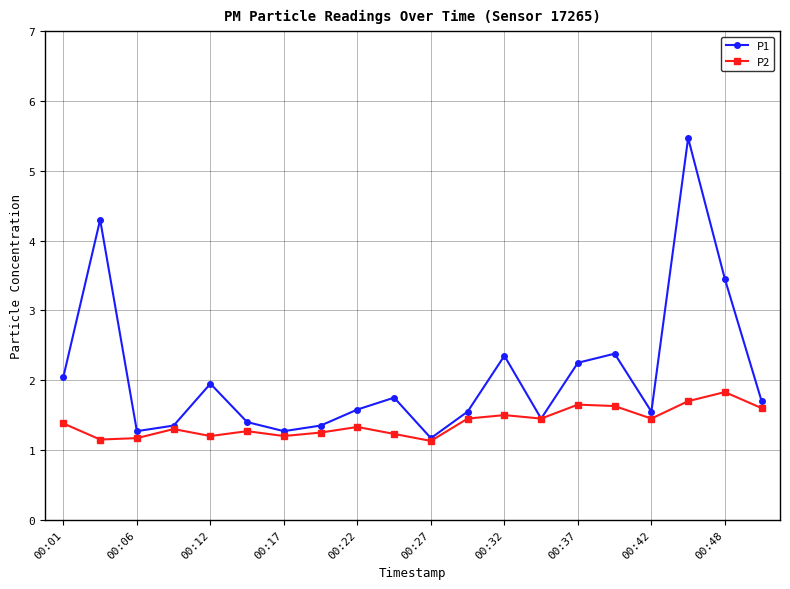

What is the smallest value displayed?

1.1